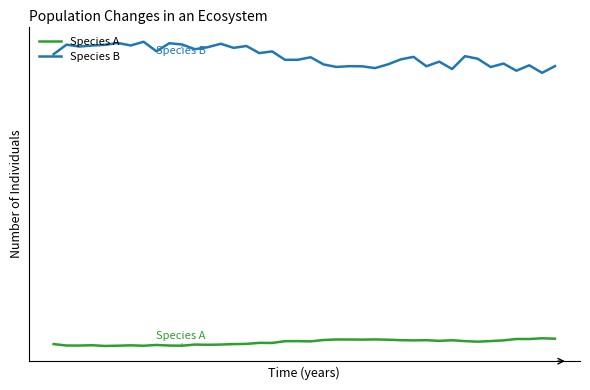

What are all the series names shown in the legend?

Species A, Species B